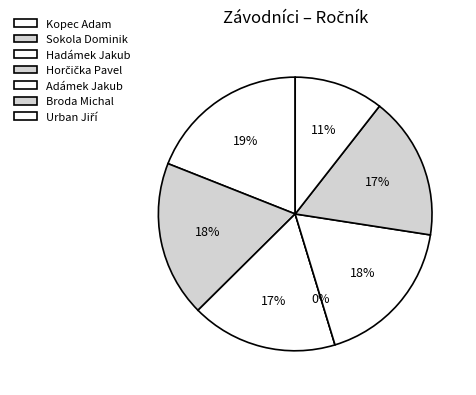

Is it true that Sokola Dominik is 18% of the pie?

True